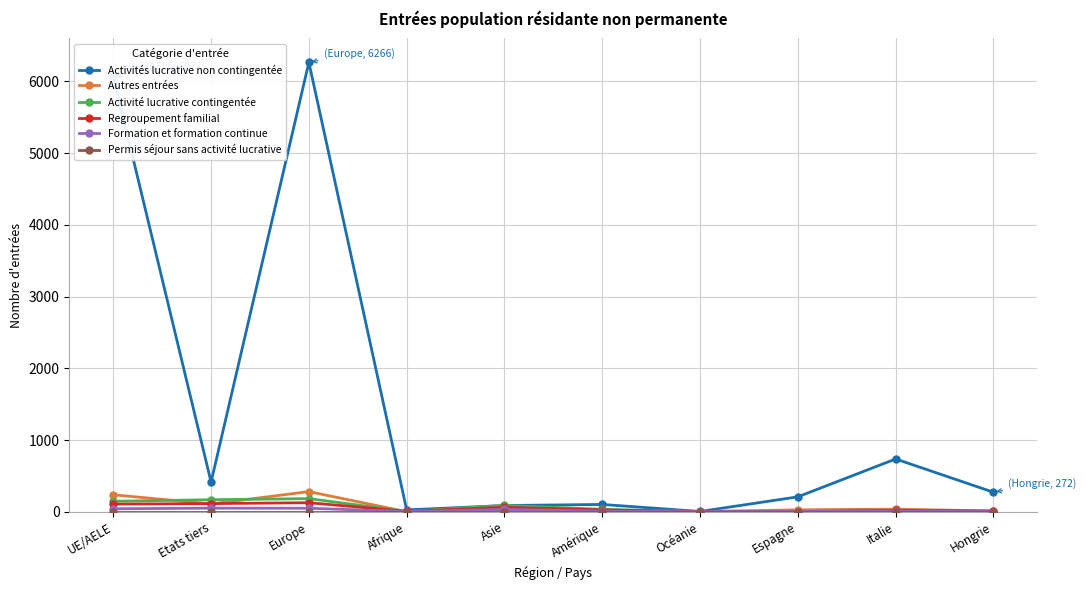

What is the difference between the highest and lowest values at Asie?

89